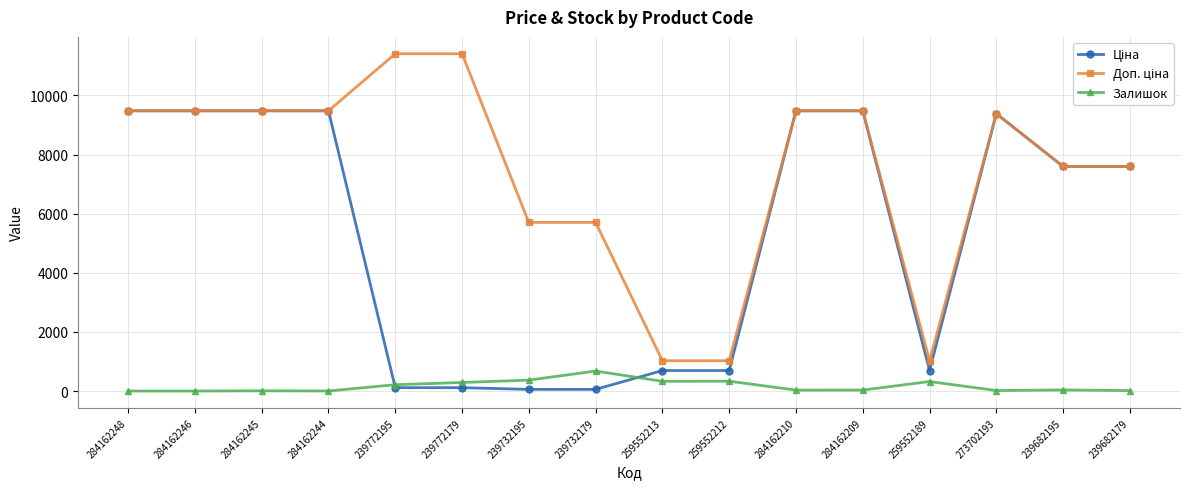

At how many categories does at least one series exceed 5334?

13